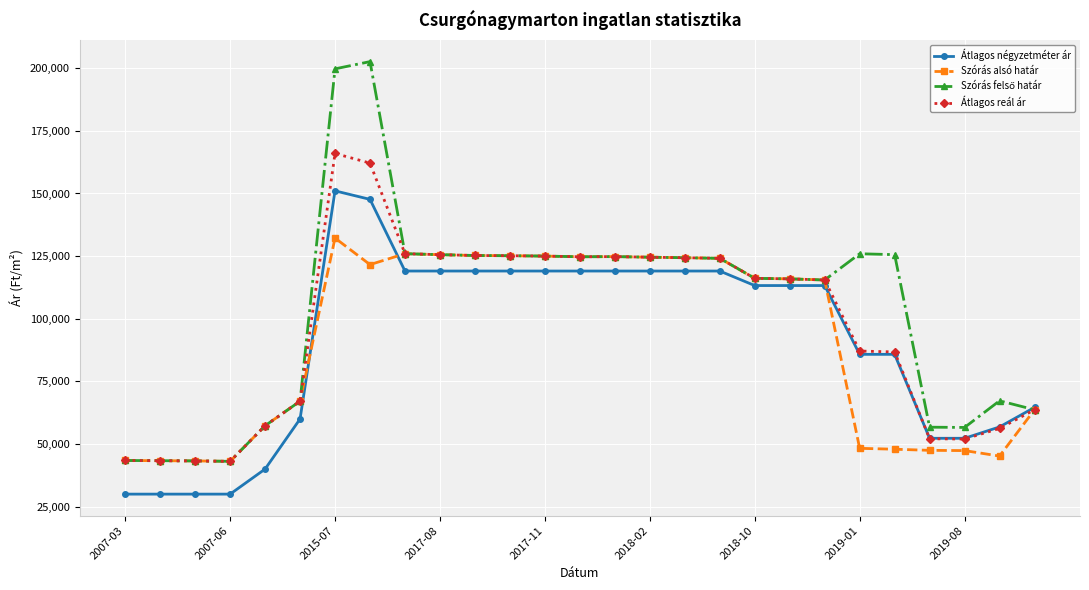

What is the value of the Szórás alsó határ point at the 17th from the left?

124359